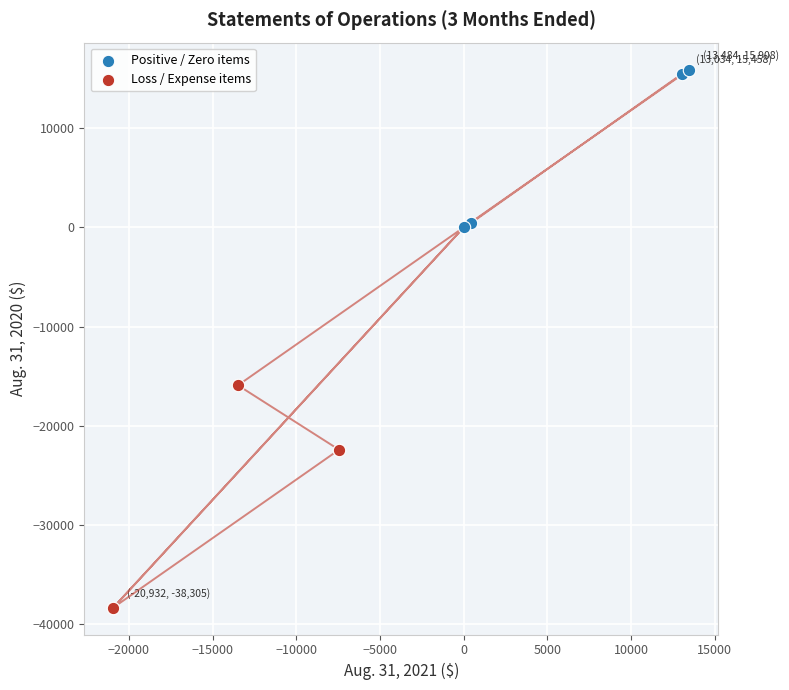

Which series contains the highest Y value?

Positive / Zero items